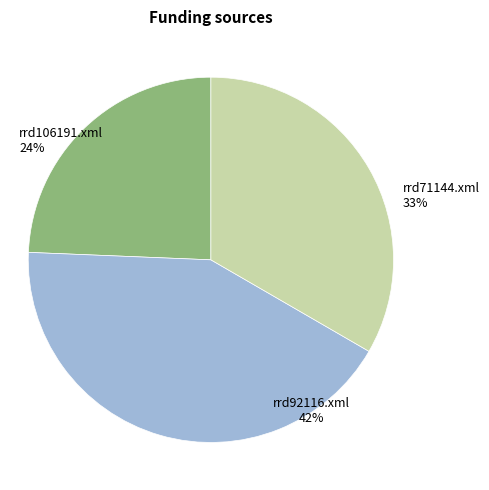

The rrd92116.xml slice represents 42% of the pie. True or false?

True